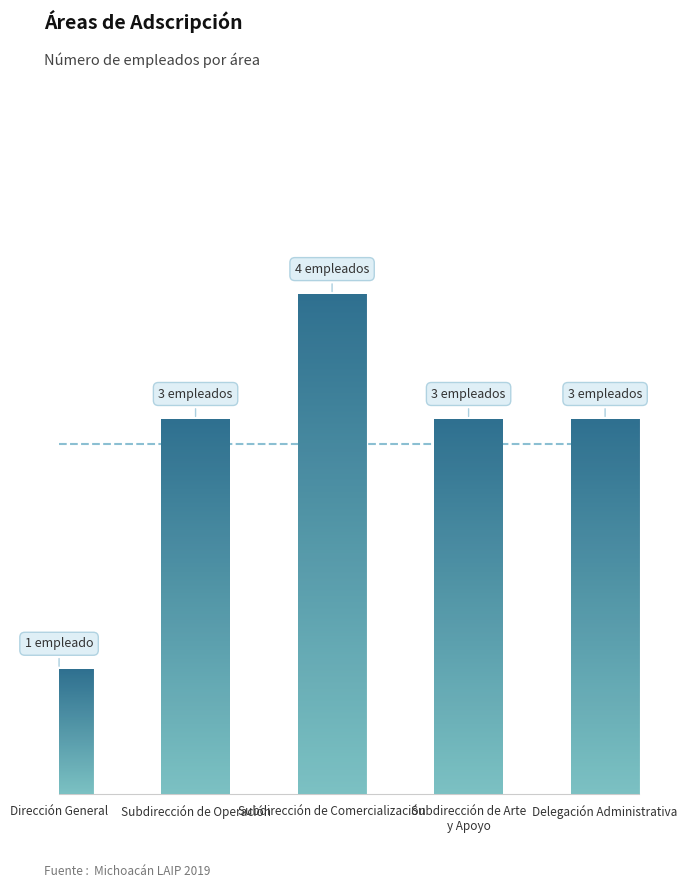

Reading left to right, extract all data points from this chart.

1	3	4	3	3